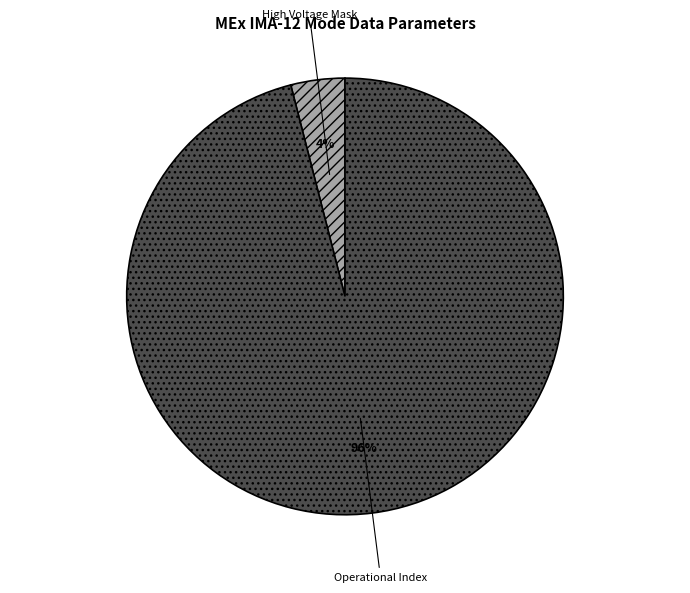

True or false: Operational Index accounts for 96% of the total.

True